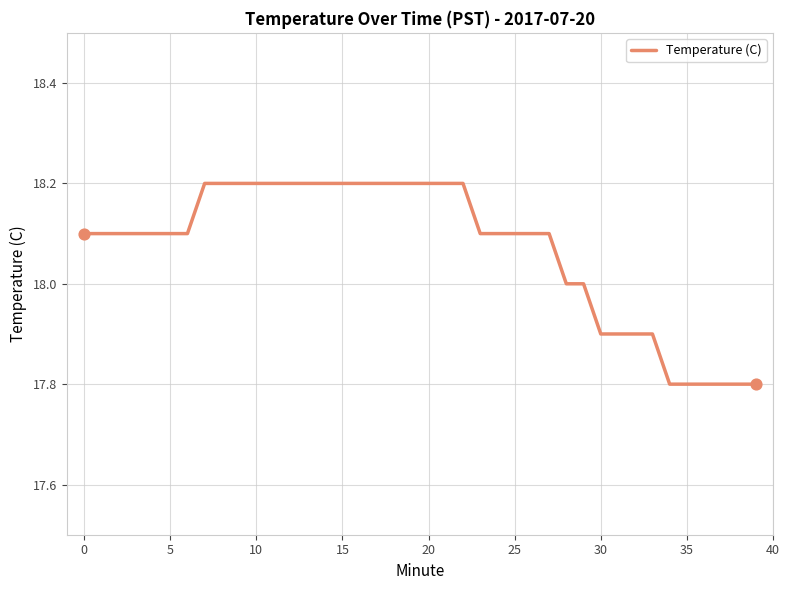

What is the greatest value displayed?

18.2